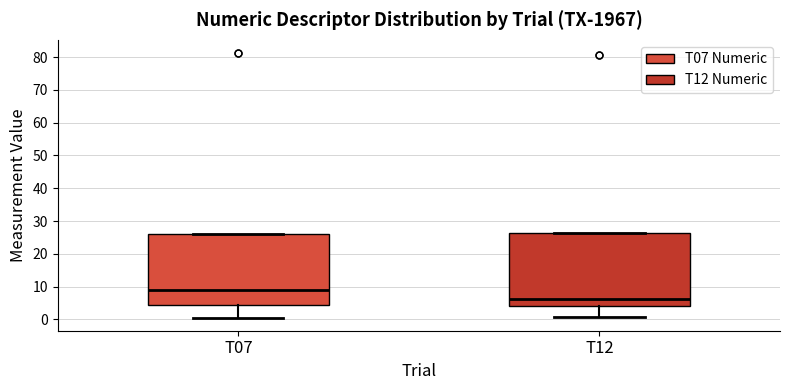

Where does the lower whisker of the box for T12 end on the y-axis? The values are not printed on the chart, so give them approximately, as read against the axis.

1